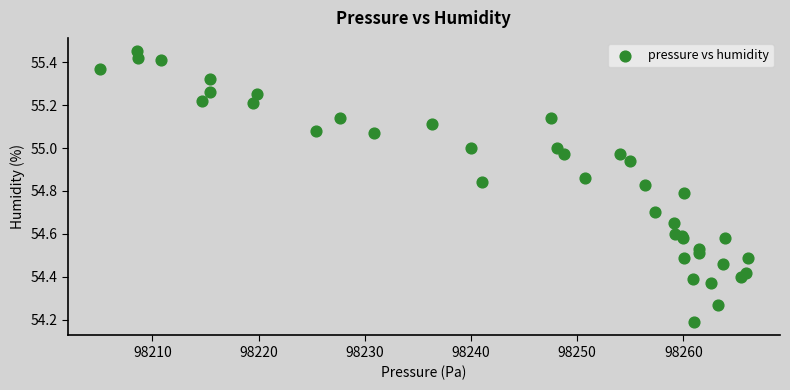

What Y value in the scatter plot is closest to 54?

54.2